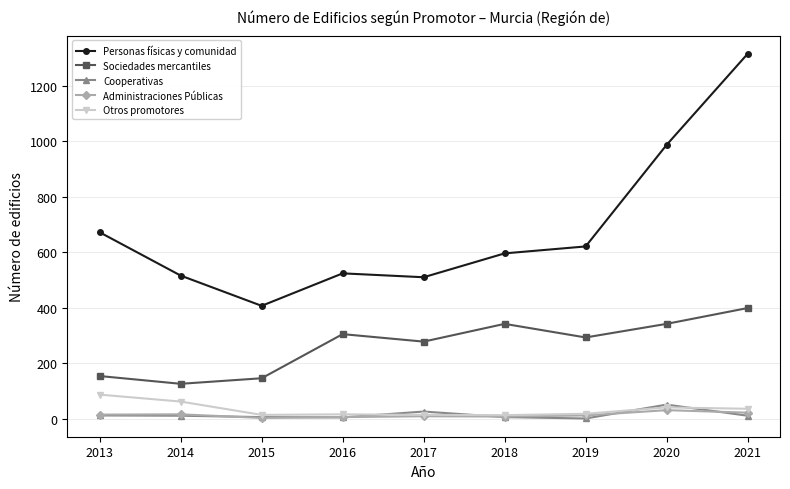

Where does the Otros promotores series first go above 18?

2013